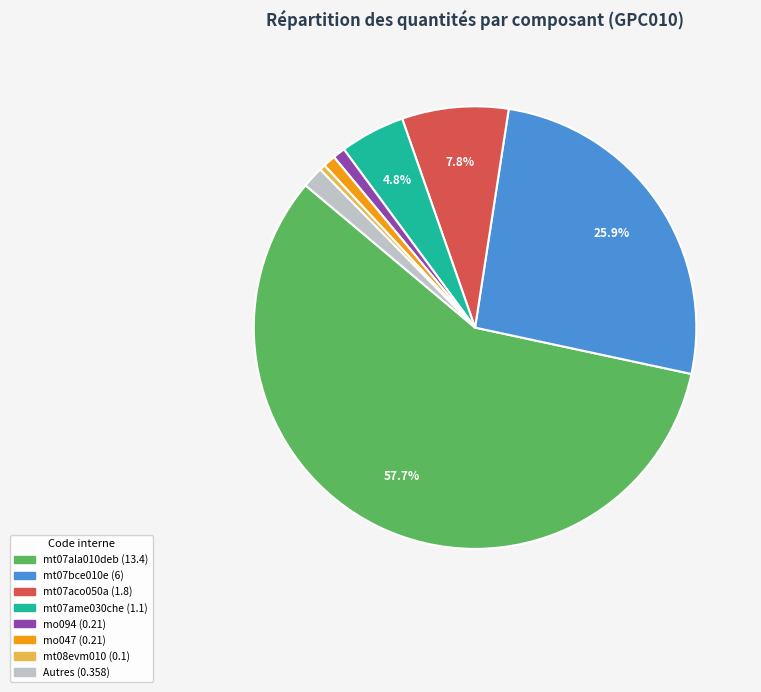

To the nearest percent, what is the average slice percentage?

12%